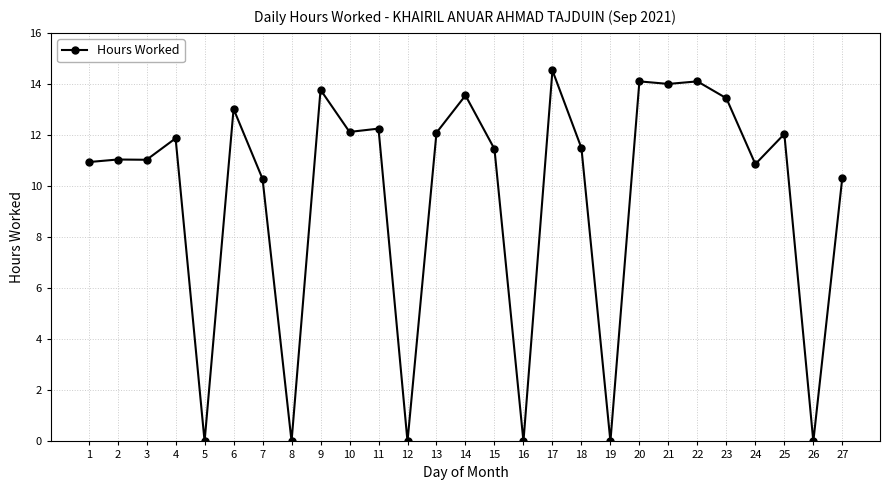

What is the greatest value displayed?

14.5